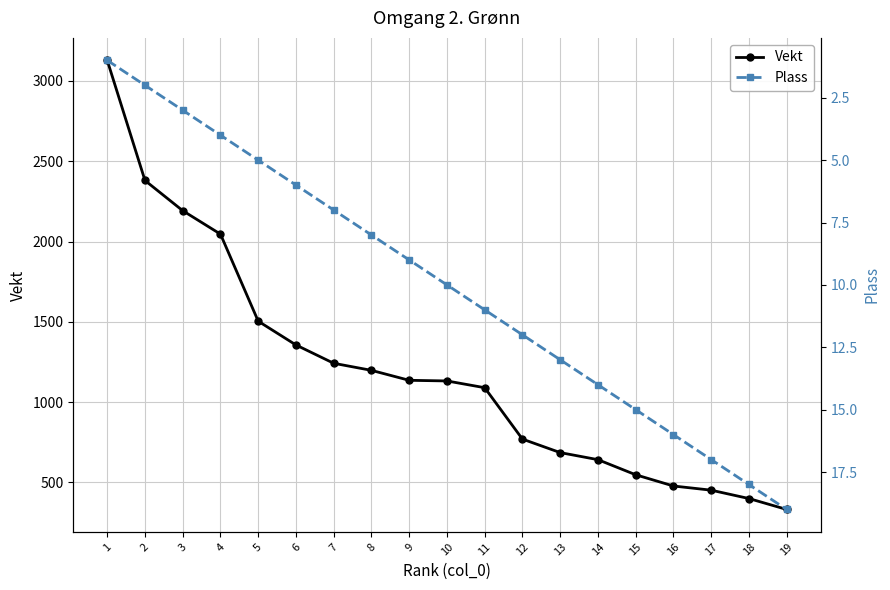

What are all the series names shown in the legend?

Vekt, Plass